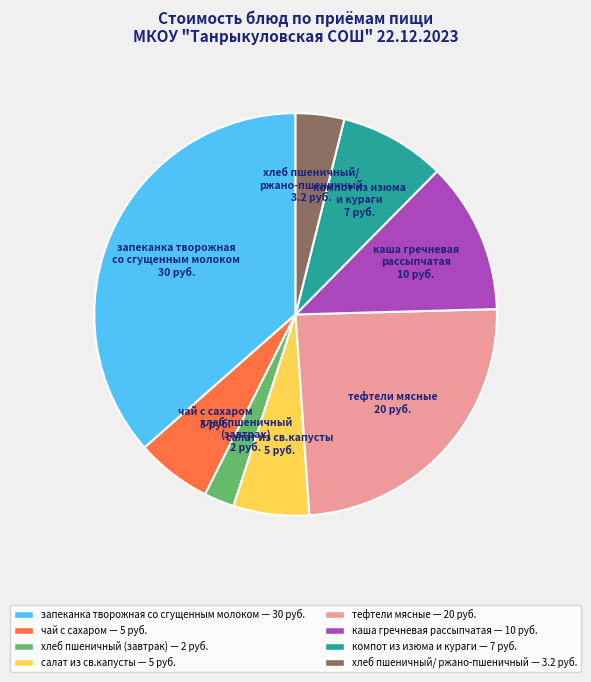

Which slice is the smallest?

хлеб пшеничный (завтрак)